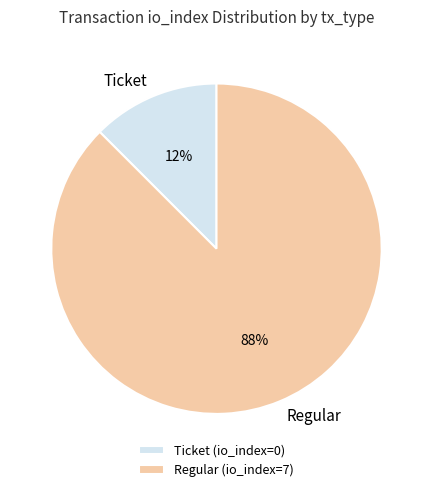

To the nearest percent, what is the average slice percentage?

50%